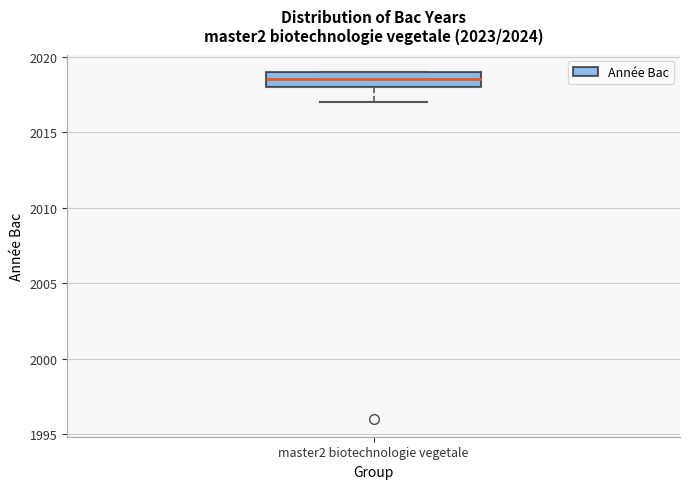

Read this box plot against the y-axis: the position of the median line, the range covered by the box, and the ends of both whiskers. The values are not printed on the chart, so give them approximately, as read against the axis.

median 2018.5, box 2018.0 to 2019.0, whiskers 2017.0 to 2019.0